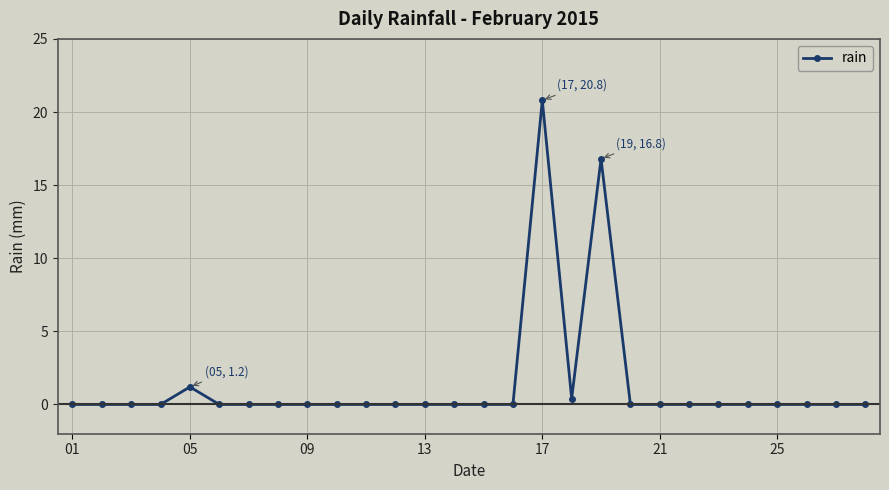

True or false: the data has more than 1 interior local peaks.

True